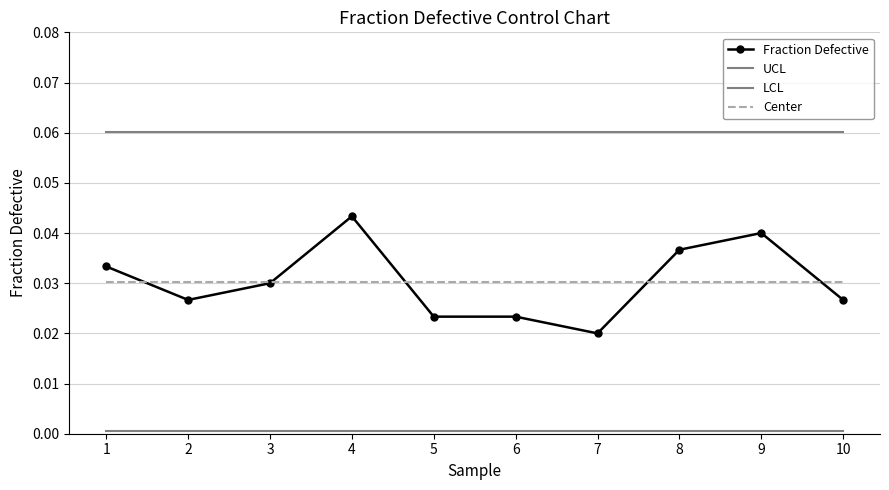

What are all the series names shown in the legend?

Fraction Defective, UCL, LCL, Center